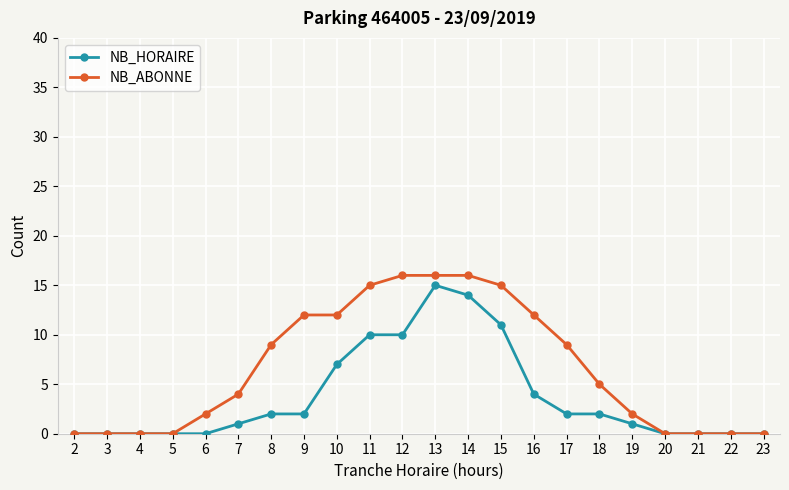

What is the value of the NB_HORAIRE point at the 17th from the left?

2